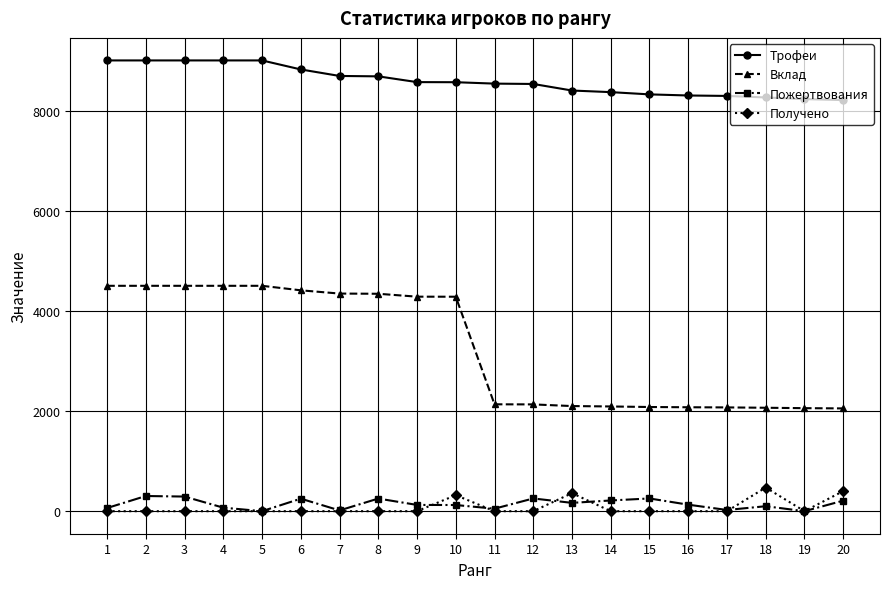

True or false: Вклад and Пожертвования cross at least once.

False